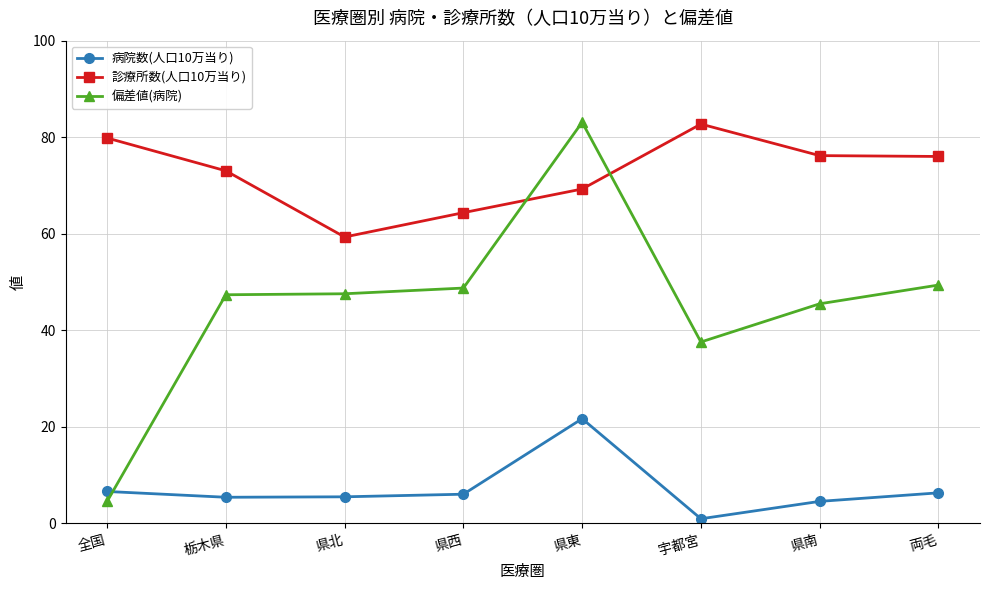

True or false: 診療所数(人口10万当り) has more than 2 points higher than both neighbors.

False